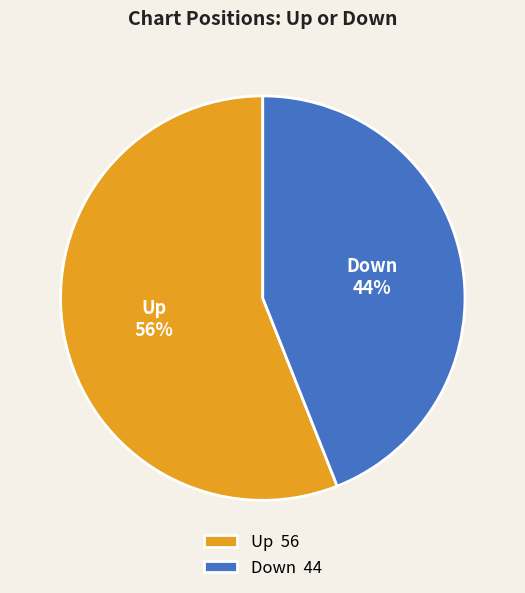

What is the largest slice in the pie chart?

Up 56